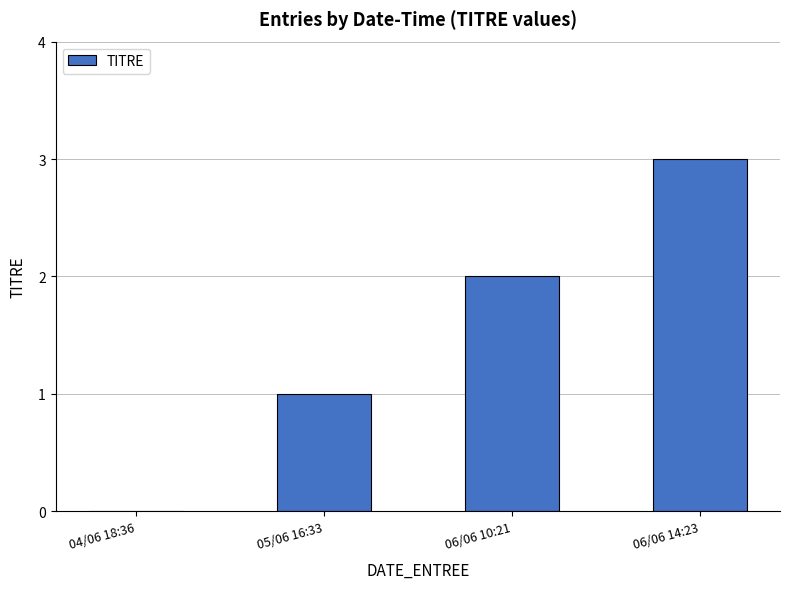

What is the maximum value shown in the chart?

3